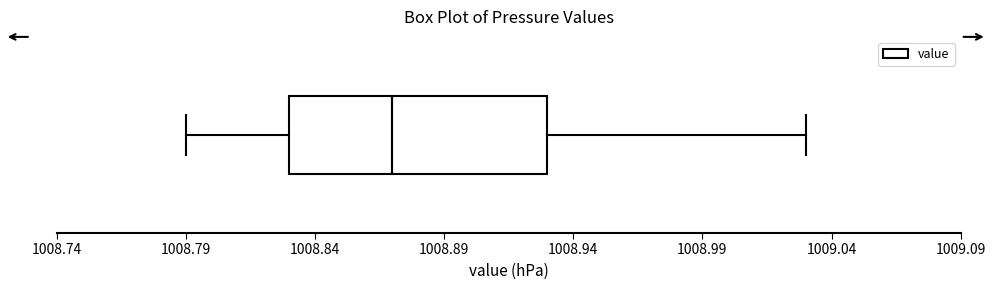

Transcribe this box plot: give where the median line is, the range the box spans, and where the two whiskers end, as read against the x-axis. The values are not printed on the chart, so give them approximately, as read against the axis.

median 1008.87, box 1008.83 to 1008.93, whiskers 1008.79 to 1009.03